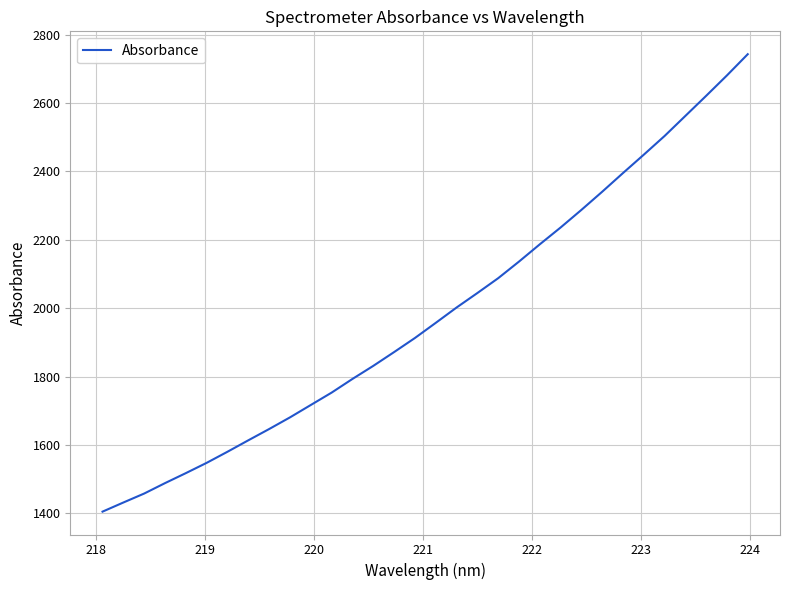

What is the greatest value displayed?

2742.8